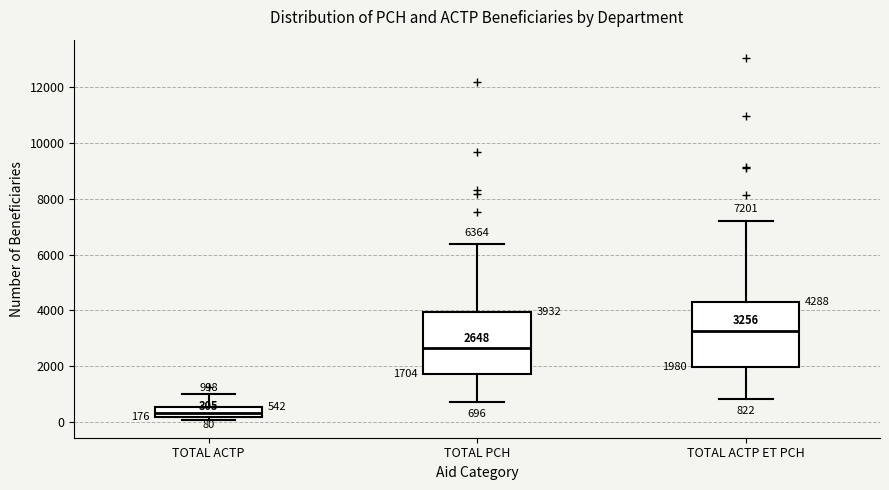

Which box's median line is the lowest?

TOTAL ACTP